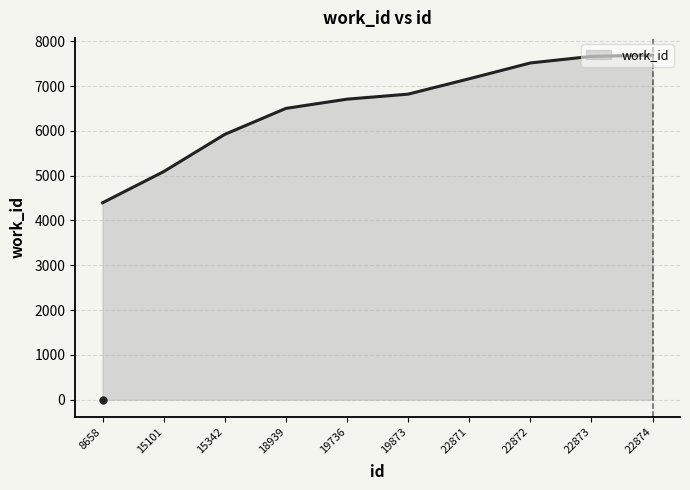

What is the change in value from 8658 to 18939?

+2106